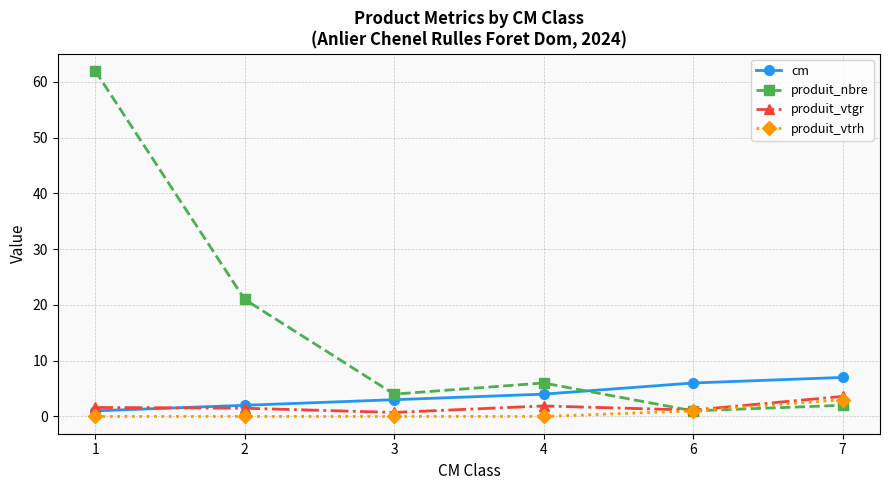

True or false: produit_vtrh has a value of 3.0 at 7.

True